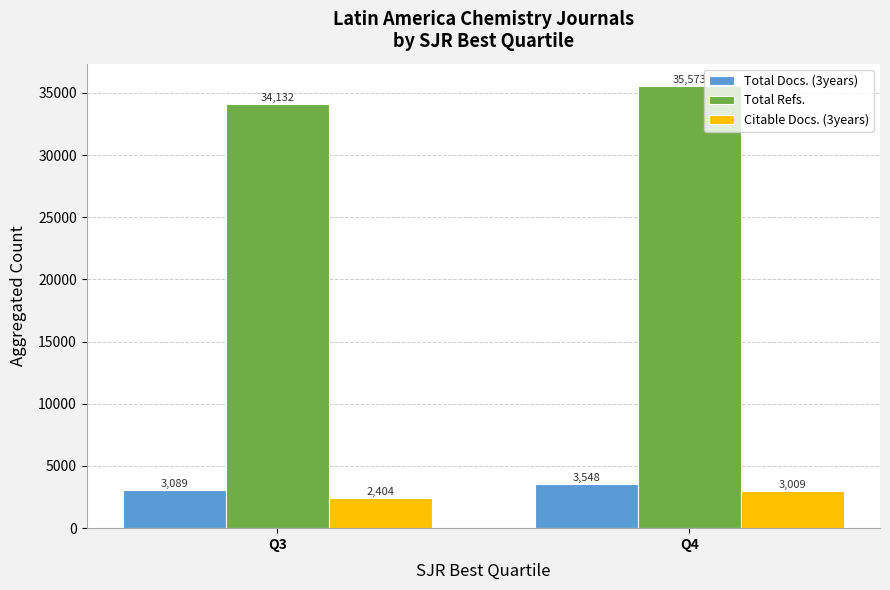

At how many categories does at least one series exceed 11173?

2